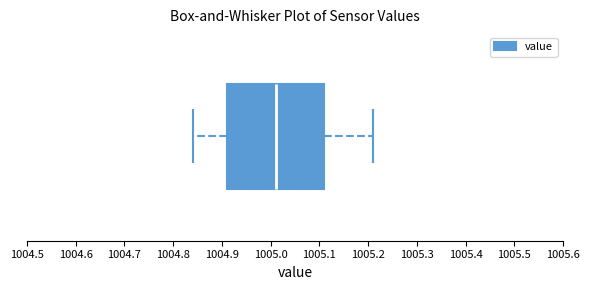

Where does the left whisker of the box end on the x-axis? The values are not printed on the chart, so give them approximately, as read against the axis.

1004.84